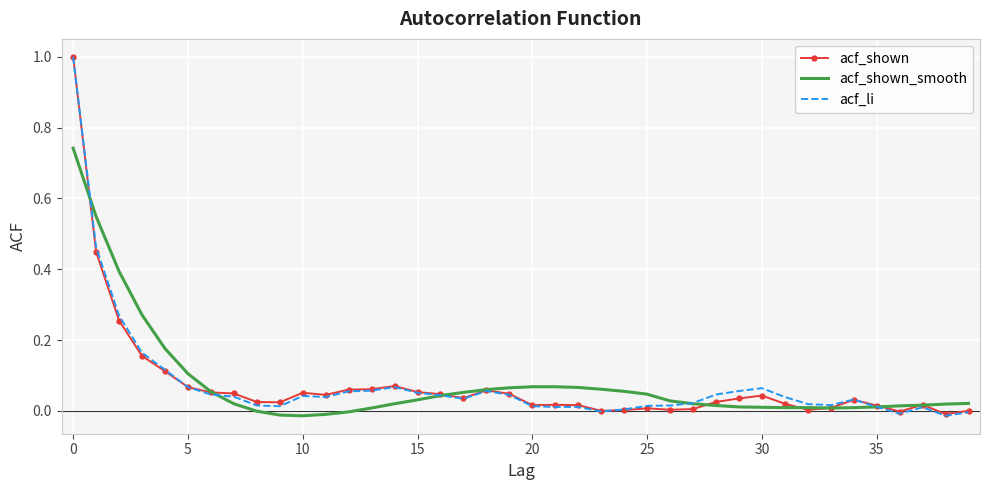

What is the maximum value shown in the chart?

1.0